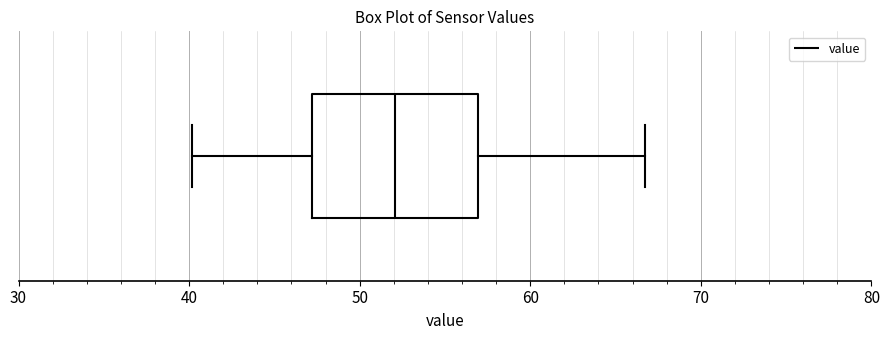

Read this box plot against the x-axis: the position of the median line, the range covered by the box, and the ends of both whiskers. The values are not printed on the chart, so give them approximately, as read against the axis.

median 52, box 47 to 57, whiskers 40 to 67